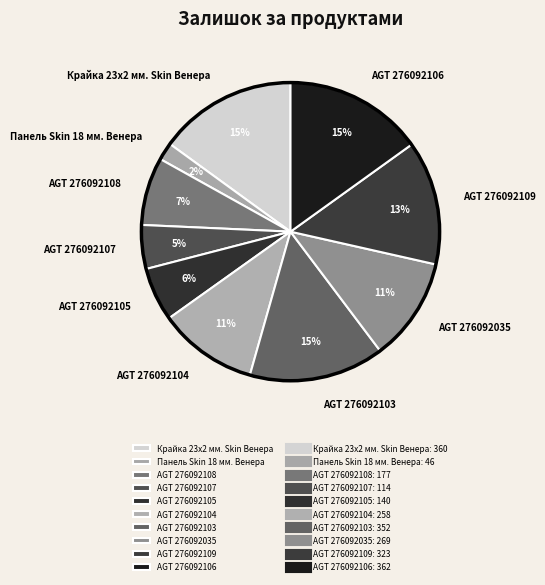

True or false: AGT 276092109 accounts for 13% of the total.

True